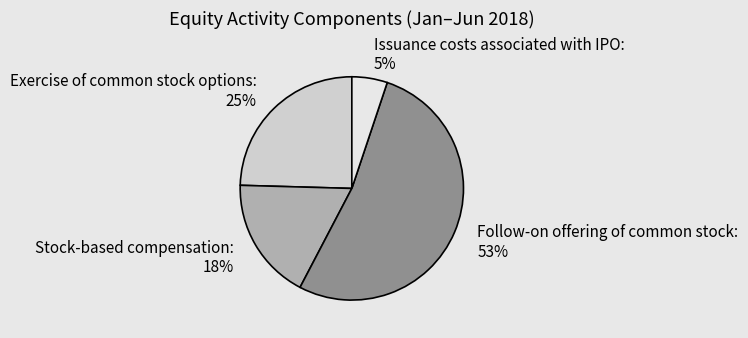

True or false: Stock-based compensation accounts for 28% of the total.

False